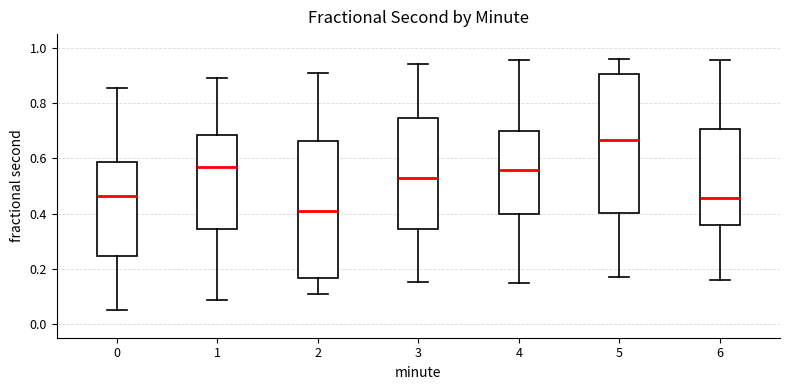

Where does the upper whisker of the box at x = 6 end on the y-axis? The values are not printed on the chart, so give them approximately, as read against the axis.

0.96